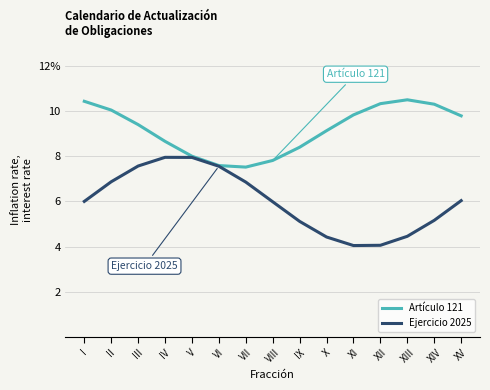

Which series changed the most between I and III?

Ejercicio 2025